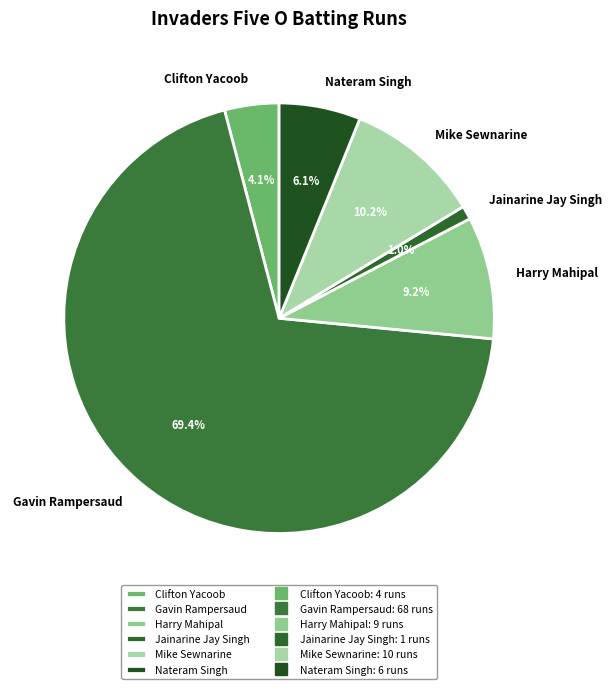

Is it true that Jainarine Jay Singh is 6% of the pie?

False